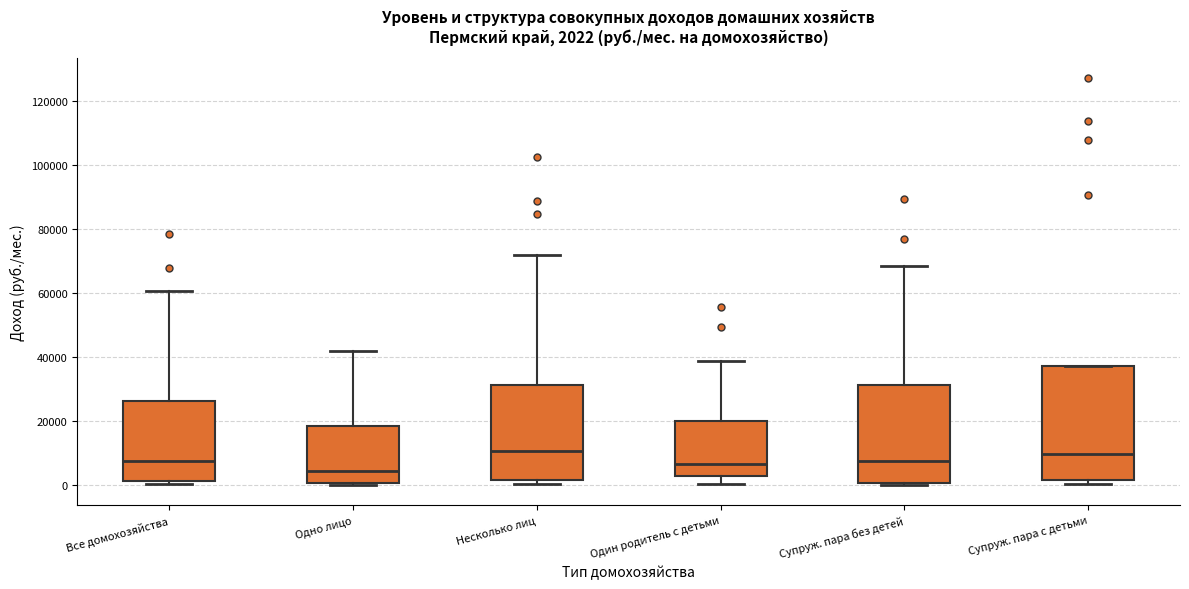

Which box is the tallest, from its lower edge to its upper edge?

Супруж. пара с детьми